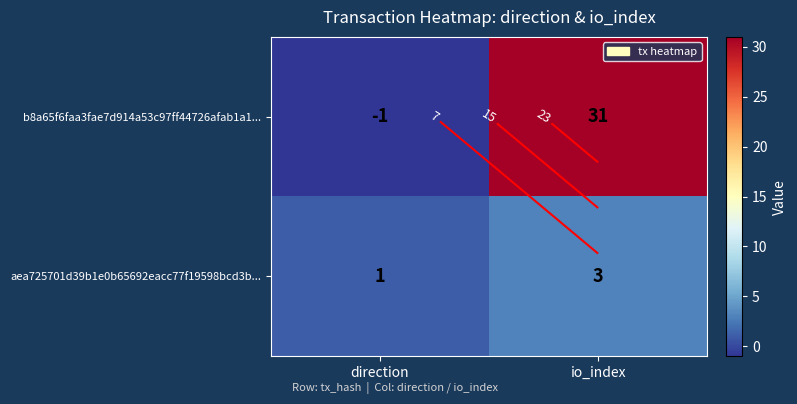

At direction, list the series in order from largest to smallest.

aea725701d39b1e0b65692eacc77f19598bcd3b..., b8a65f6faa3fae7d914a53c97ff44726afab1a1...